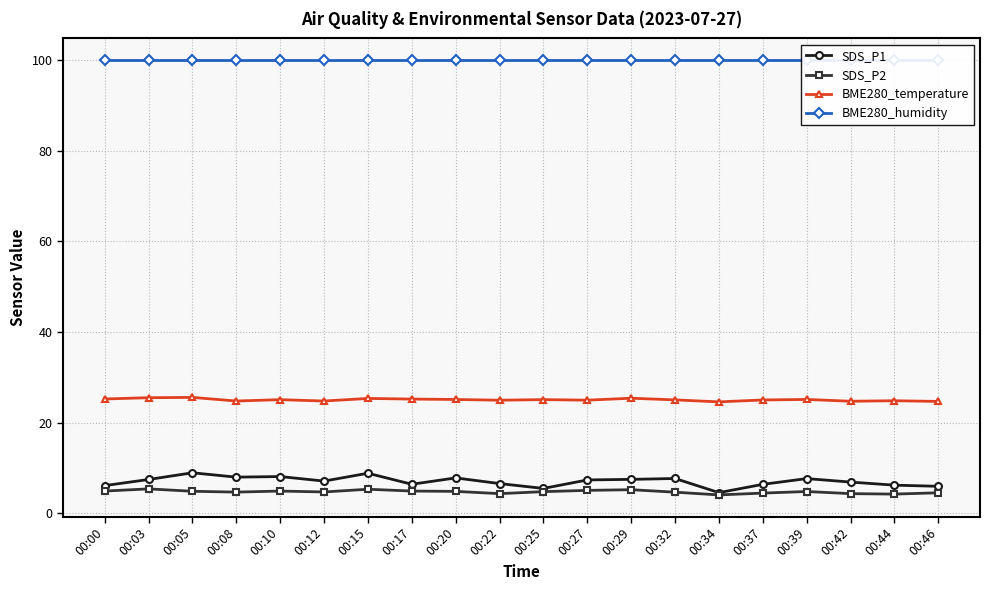

The value of BME280_temperature at 00:22 is 40.8. True or false?

False